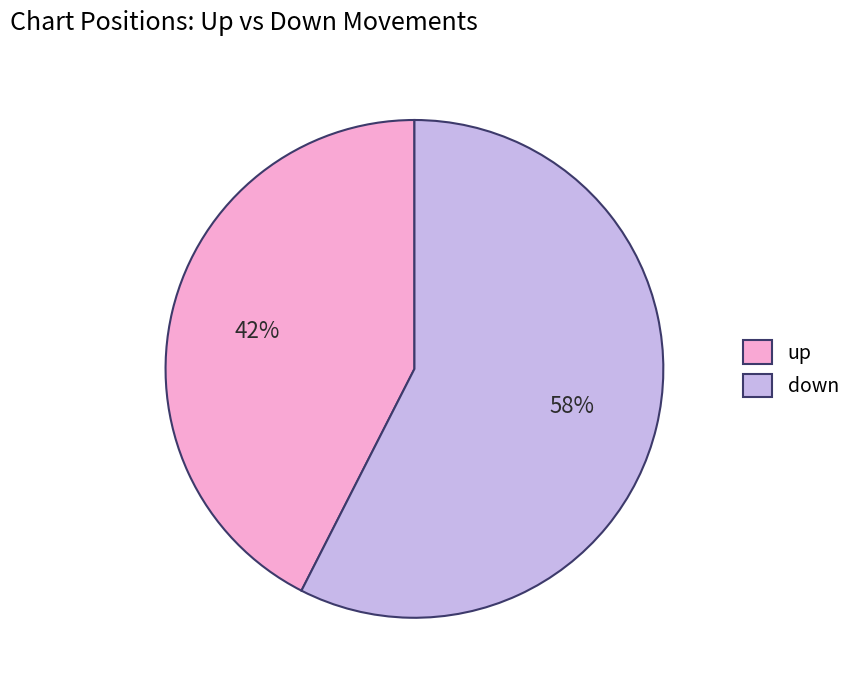

To the nearest percent, what is the average slice percentage?

50%